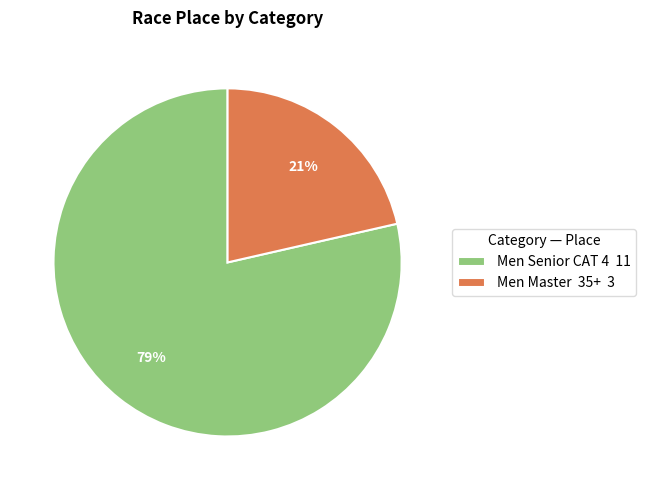

Combined, do Men Master 35+ 3 and Men Senior CAT 4 11 account for over 50%?

Yes